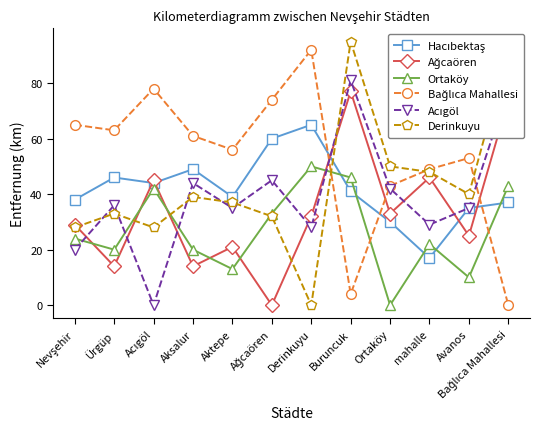

How many interior local peaks does the Ortaköy series have?

3